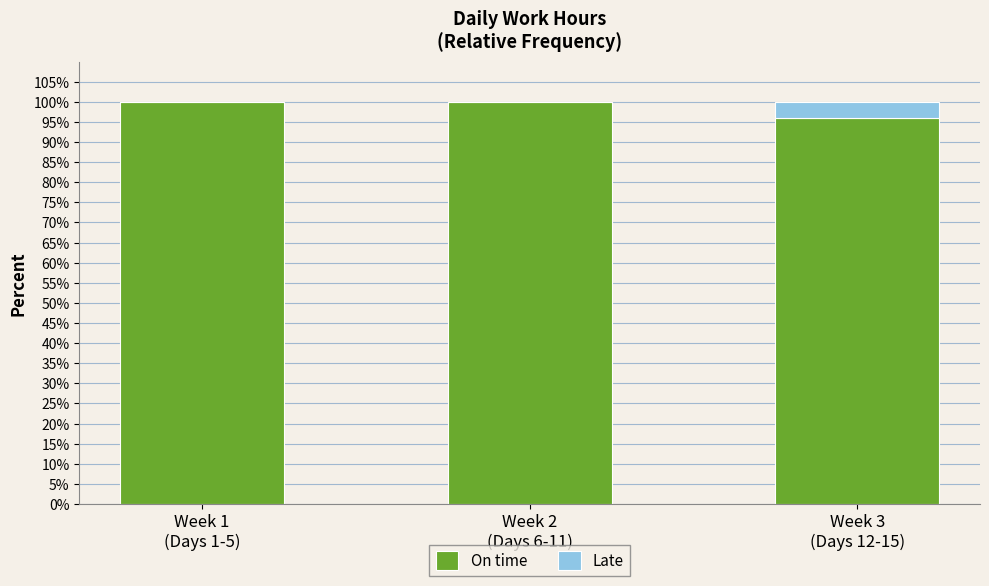

How many data points does each series have?

3